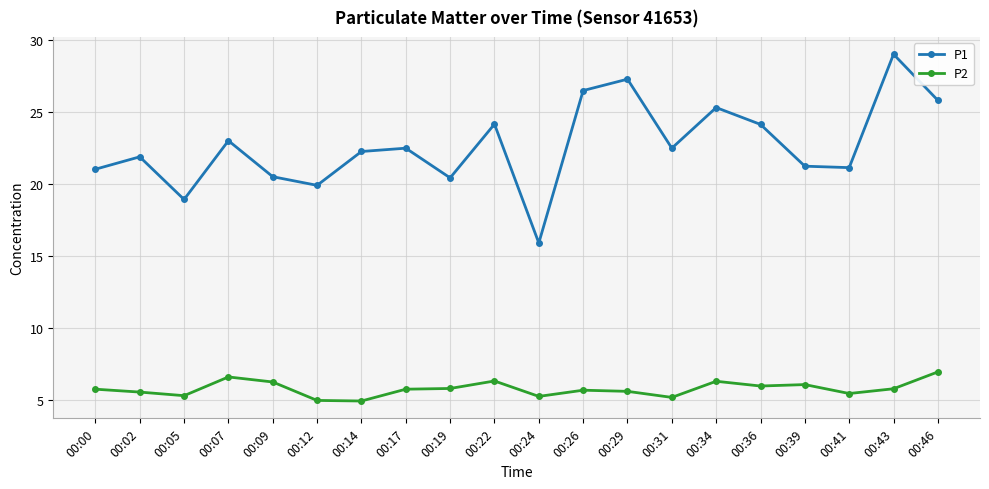

True or false: P2 and P1 intersect in this chart.

False